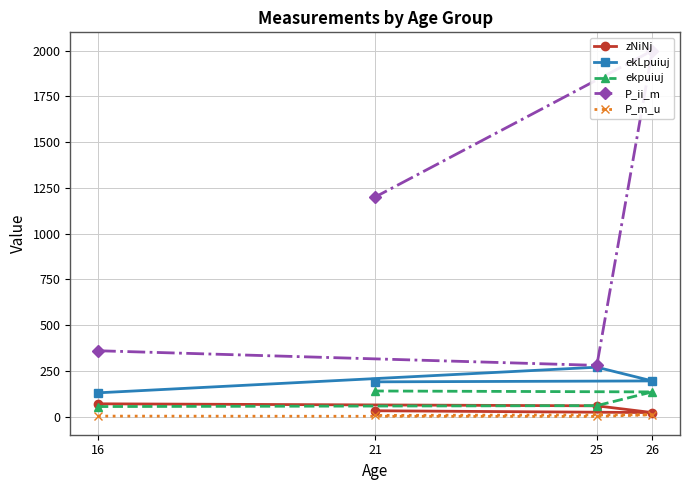

What is the spread (max minus min) of values at 25?

279.0